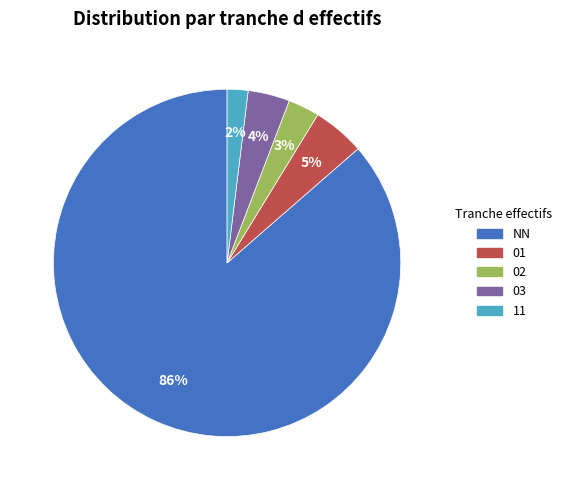

Rank the categories by value from highest to lowest.

NN, 01, 03, 02, 11